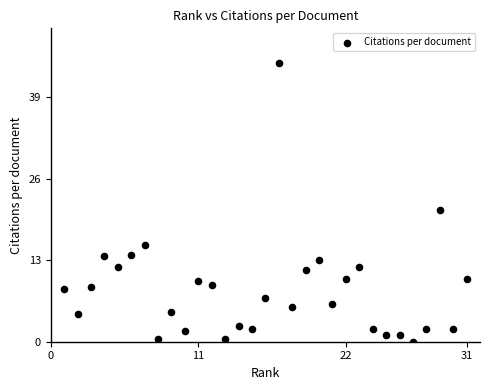

What is the range of Y values (max minus min)?

44.5